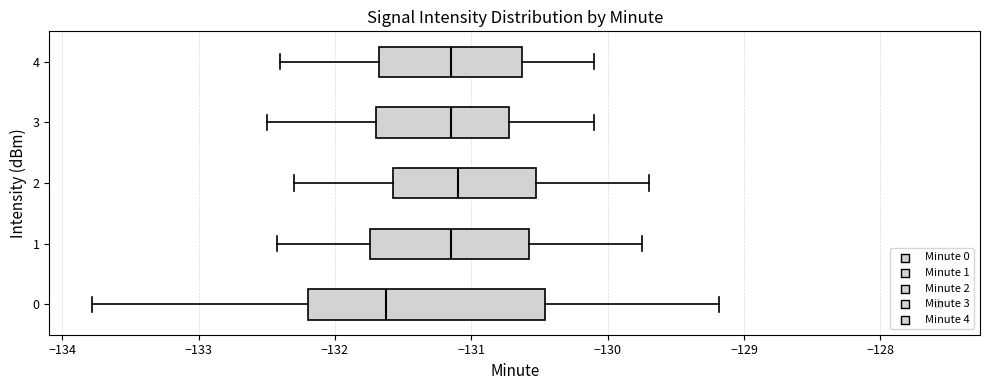

Comparing the boxes themselves (not the whiskers), which one is the widest?

0